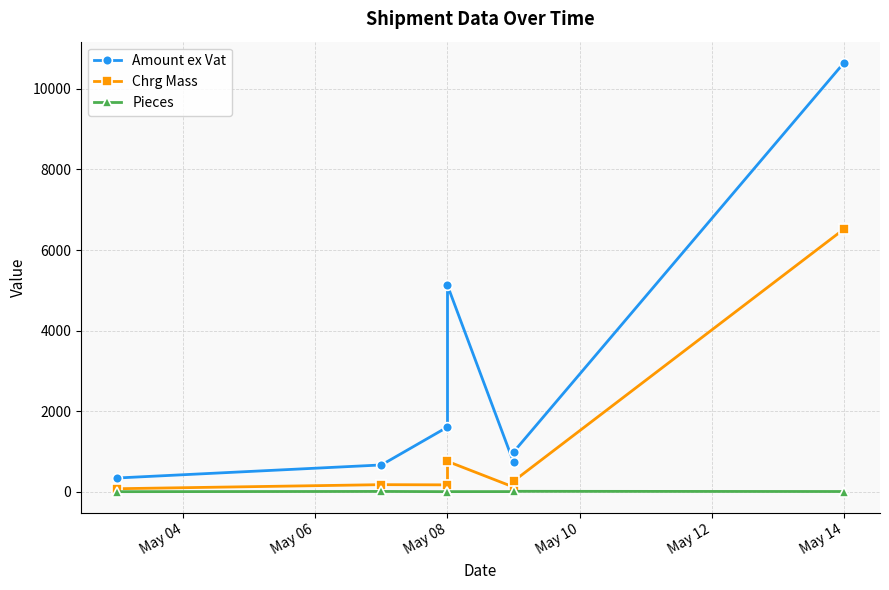

Reading left to right, transcribe all the data shown in this chart.

Amount ex Vat: 340.7	664.5	1606.0	5119.9	733.7	984.0	10640.0
Chrg Mass: 74.0	175.0	170.0	753.0	116.0	261.0	6514.0
Pieces: 1.0	7.0	1.0	2.0	3.0	10.0	5.0